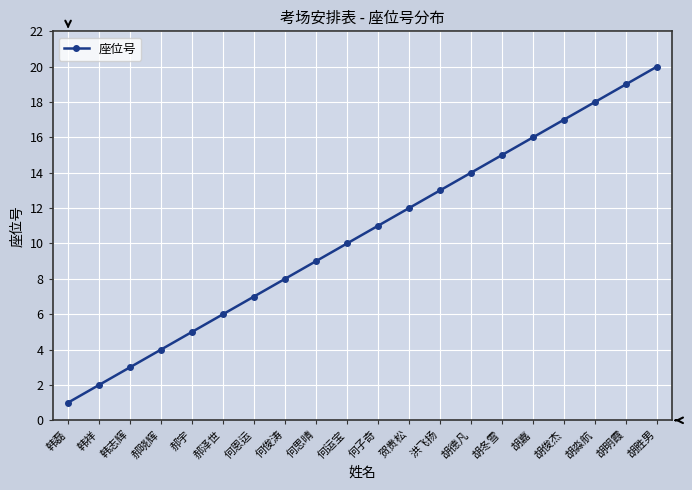

What is the value of the 10th point from the left?

10